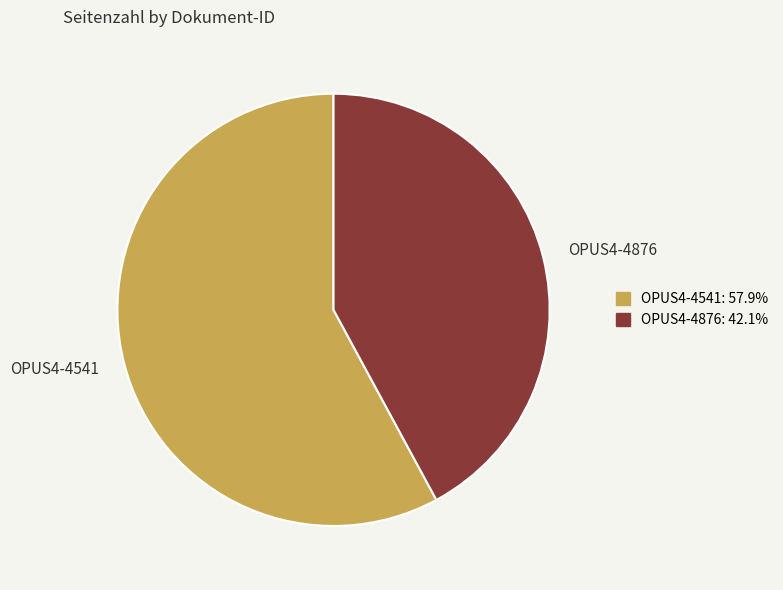

Is there a majority slice in this chart?

Yes